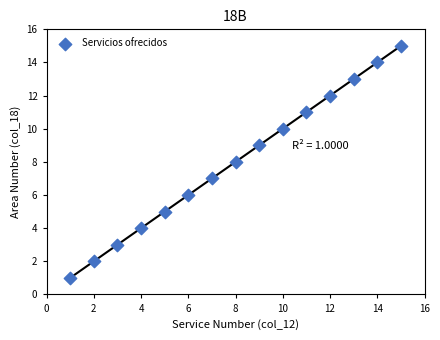

What is the range of X values (max minus min)?

14